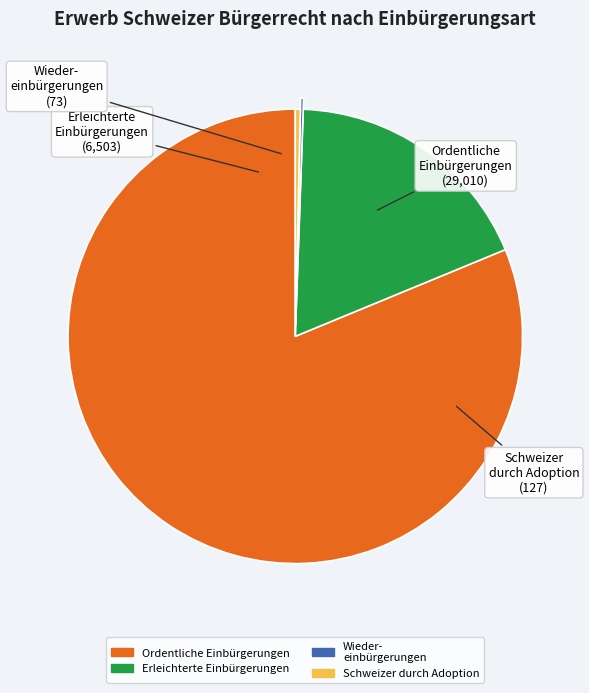

What is the ratio of the value at Ordentliche Einbürgerungen to the value at Schweizer durch Adoption?

228.4